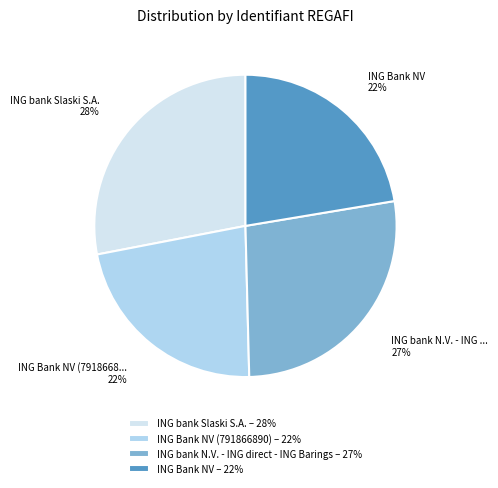

Combined, do ING Bank NV (791866890) – 22% and ING Bank NV – 22% account for over 50%?

No